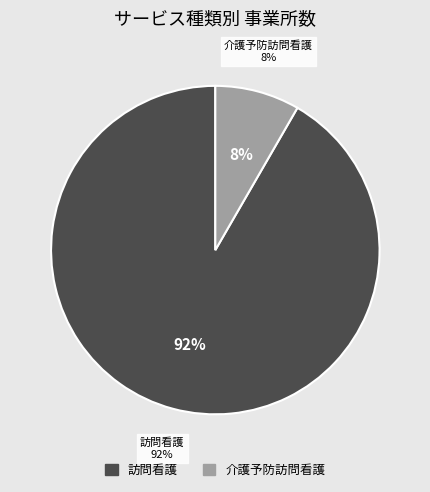

Rank the categories by value from highest to lowest.

訪問看護, 介護予防訪問看護